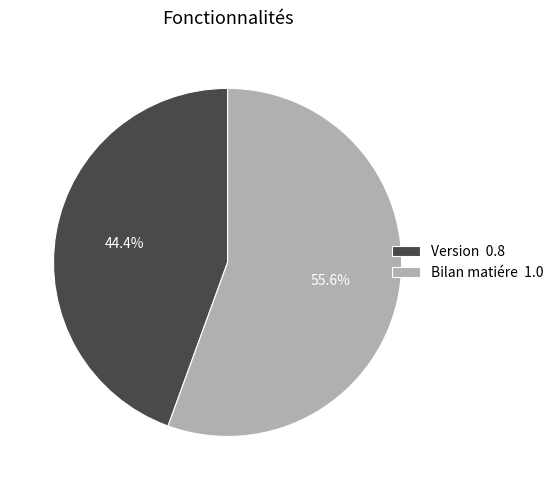

To the nearest percent, what is the difference between the Version and Bilan matiére slice percentages?

11%